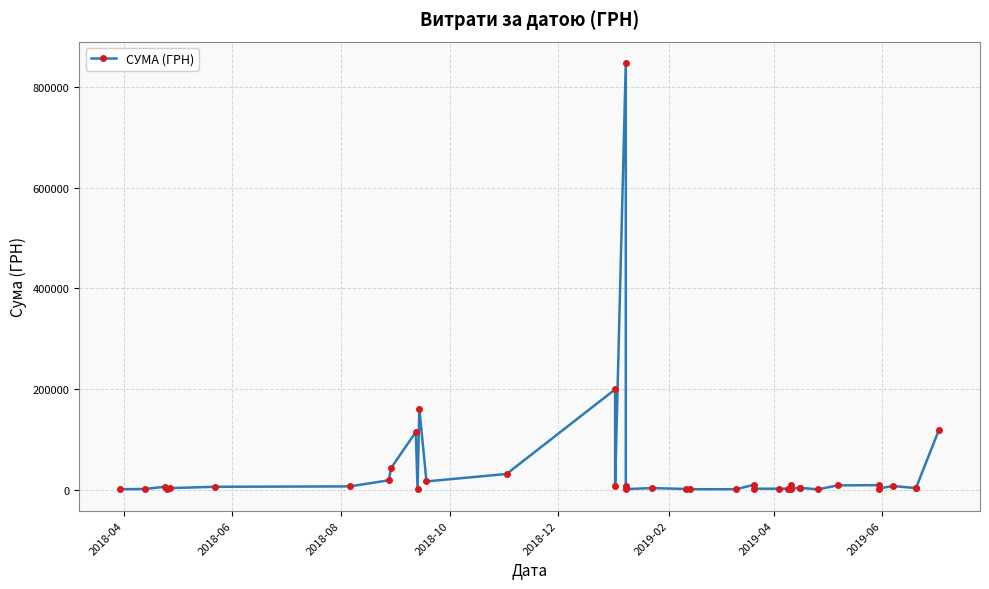

How many points are higher than both their immediate neighbors (excluding endpoints)?

11